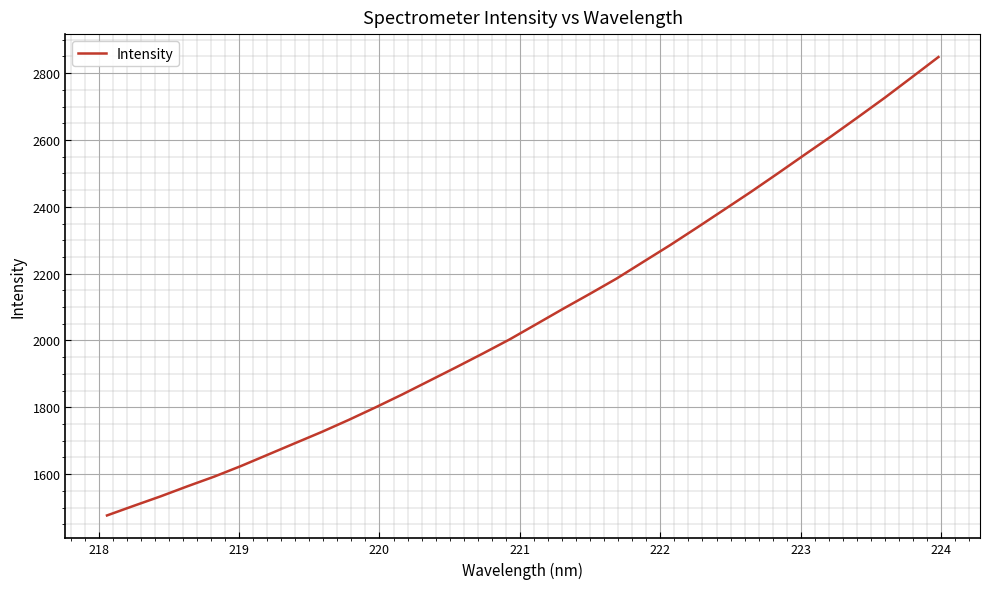

What is the smallest value displayed?

1476.6